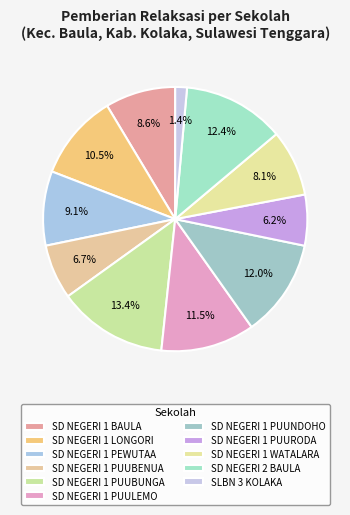

Does SD NEGERI 1 WATALARA represent more than half of the total?

No